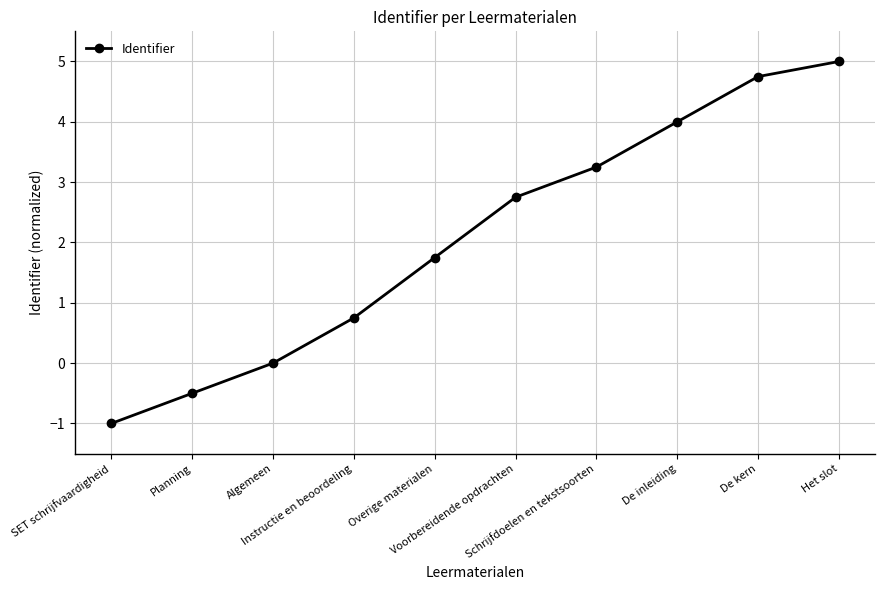

Does the chart have visible grid lines?

Yes